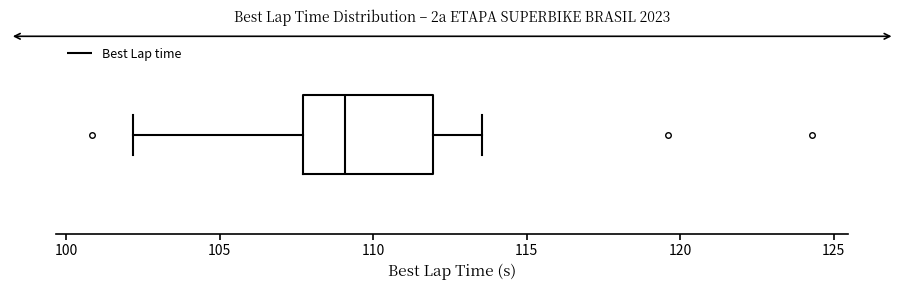

Read this box plot against the x-axis: the position of the median line, the range covered by the box, and the ends of both whiskers. The values are not printed on the chart, so give them approximately, as read against the axis.

median 109.0, box 107.5 to 112.0, whiskers 102.0 to 113.5